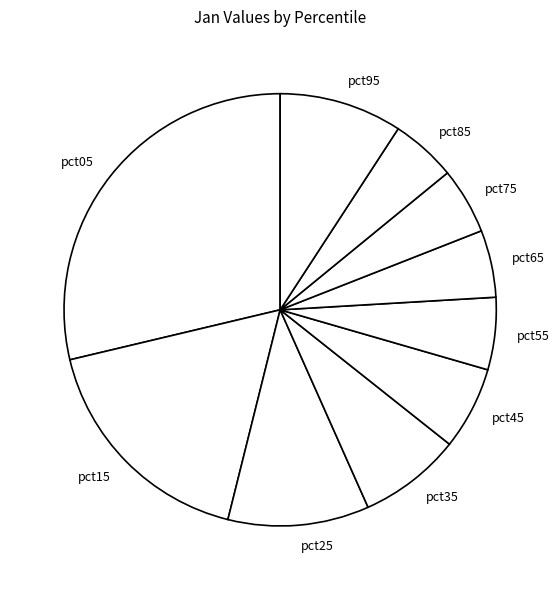

Which slice is the largest?

pct05